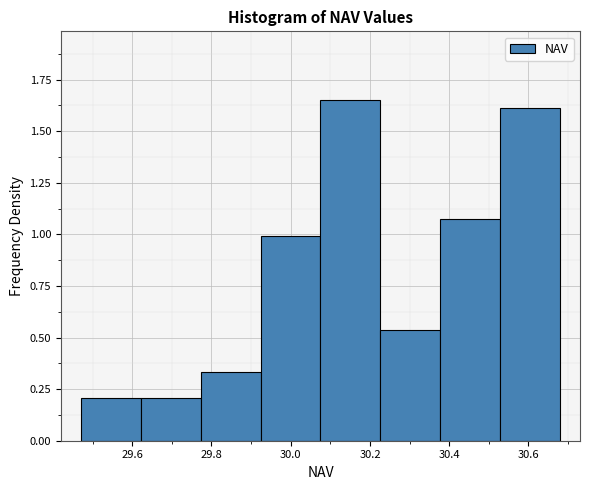

How tall is the bar that spans 30.08 to 30.22 on the x-axis? Neither the bar edges nor the heights are printed on the chart, so give them approximately, as read against the axes.

1.65